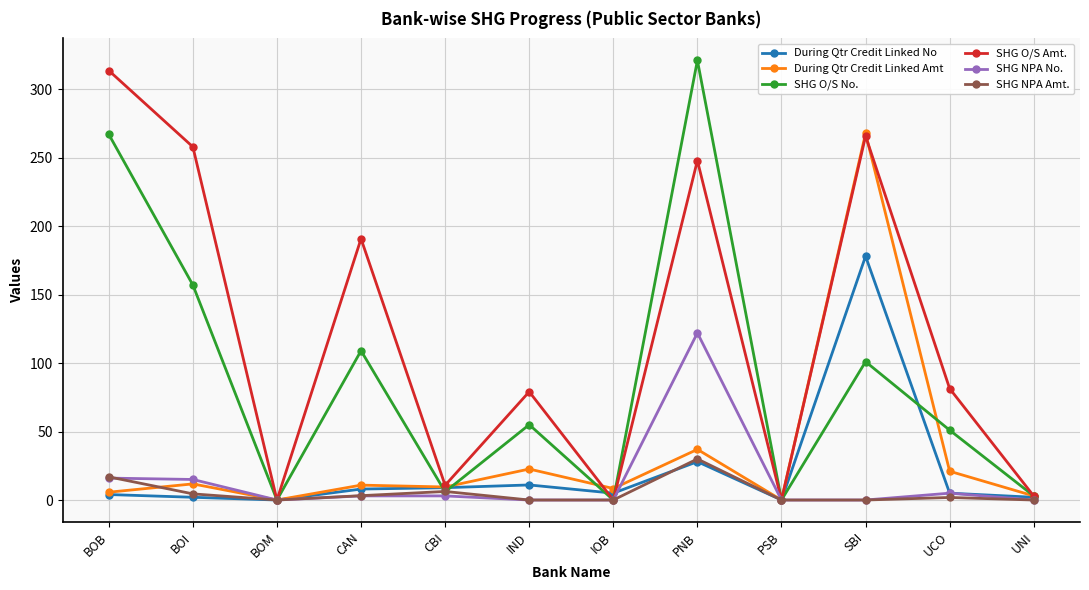

Is it true that SHG NPA No. equals -76.8 at BOM?

False